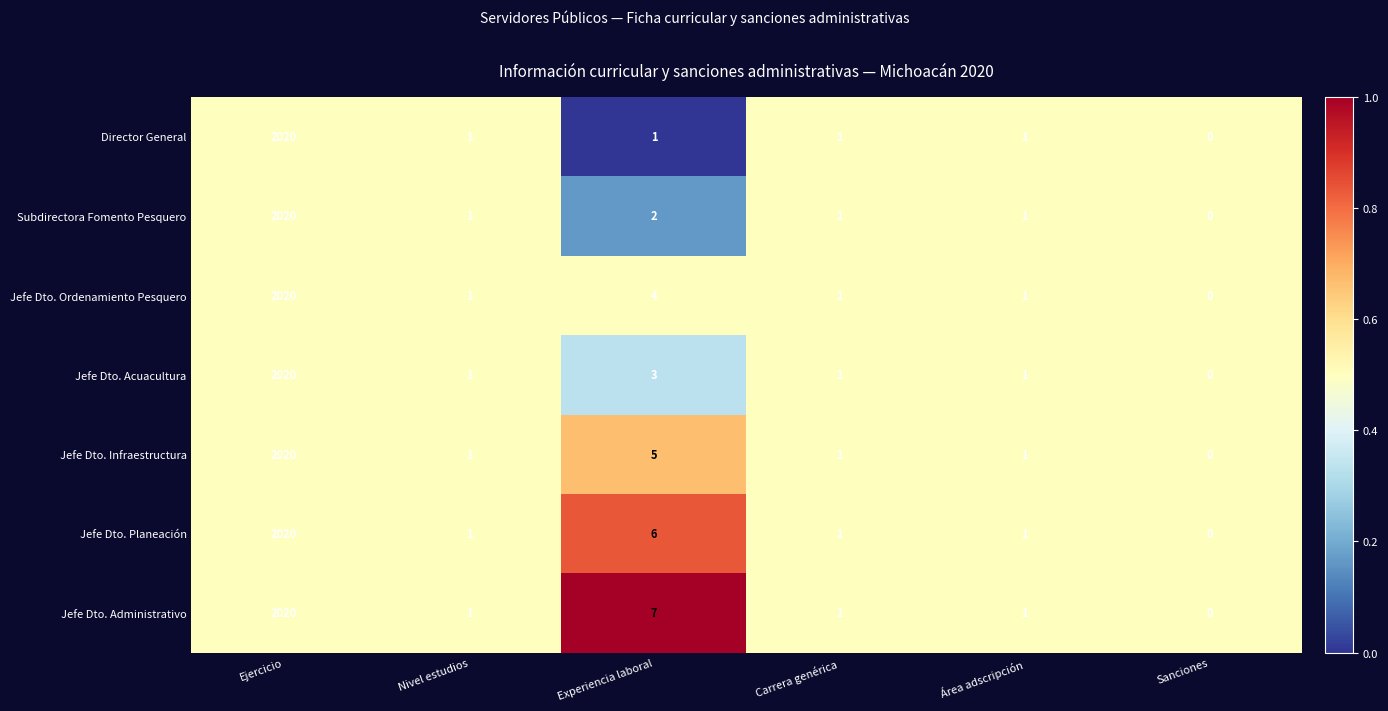

Is the value of Jefe Dto. Ordenamiento Pesquero at Carrera genérica greater than the value of Jefe Dto. Infraestructura at Ejercicio?

No